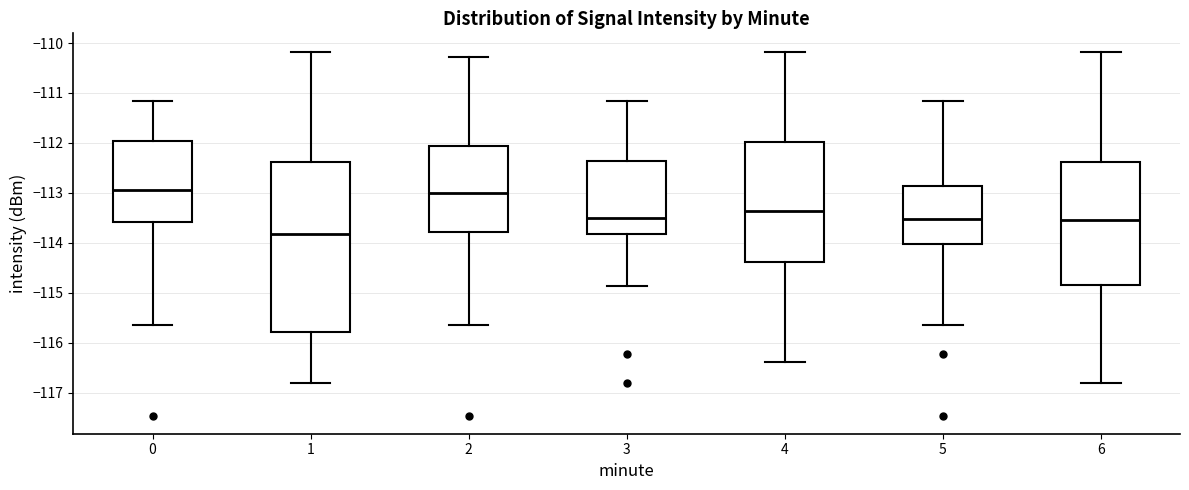

Which box is the tallest, from its lower edge to its upper edge?

1